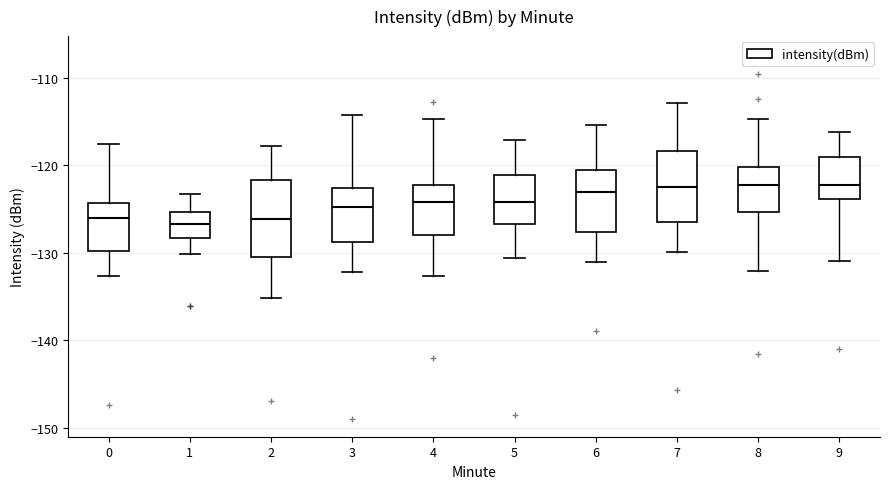

Where does the median line of the box at x = 3 sit on the y-axis? The values are not printed on the chart, so give them approximately, as read against the axis.

-125